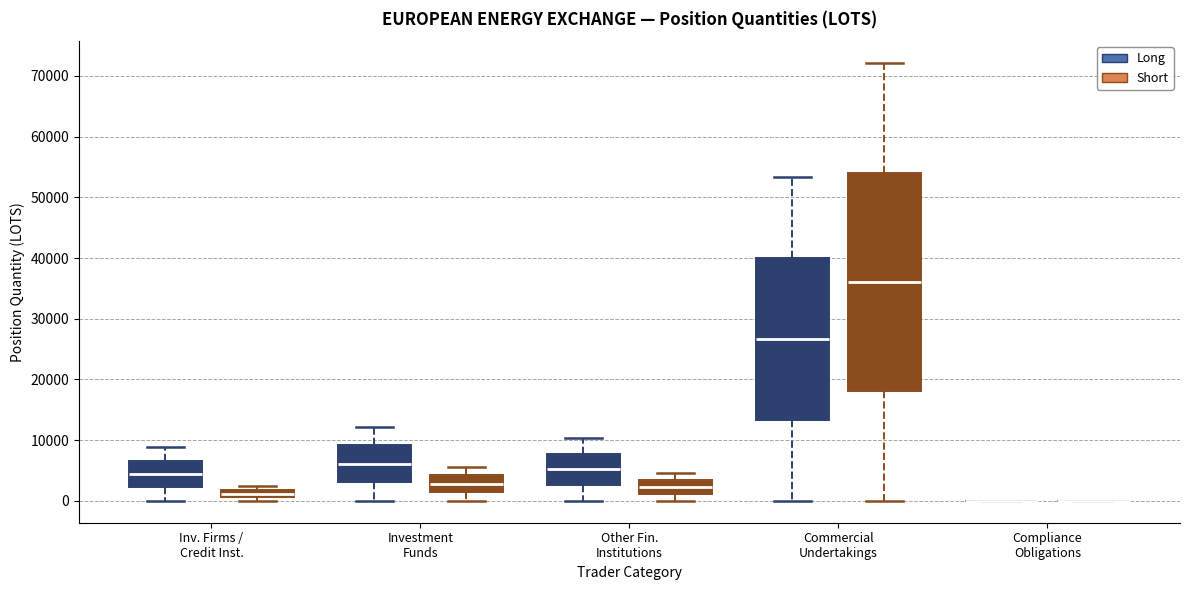

Comparing the boxes themselves (not the whiskers), which one is the tallest?

Commercial Undertakings (Short)